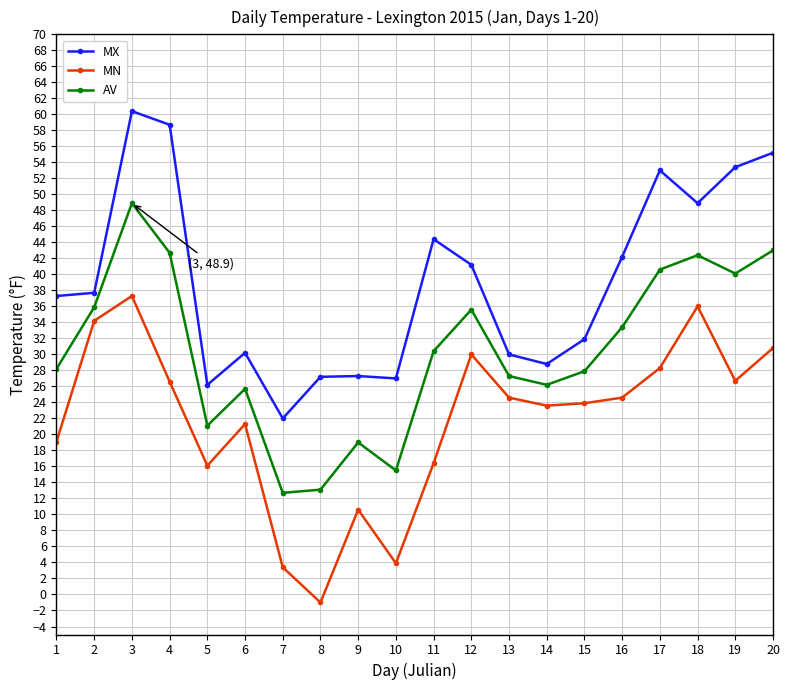

The value of AV at 3 is 18.6. True or false?

False